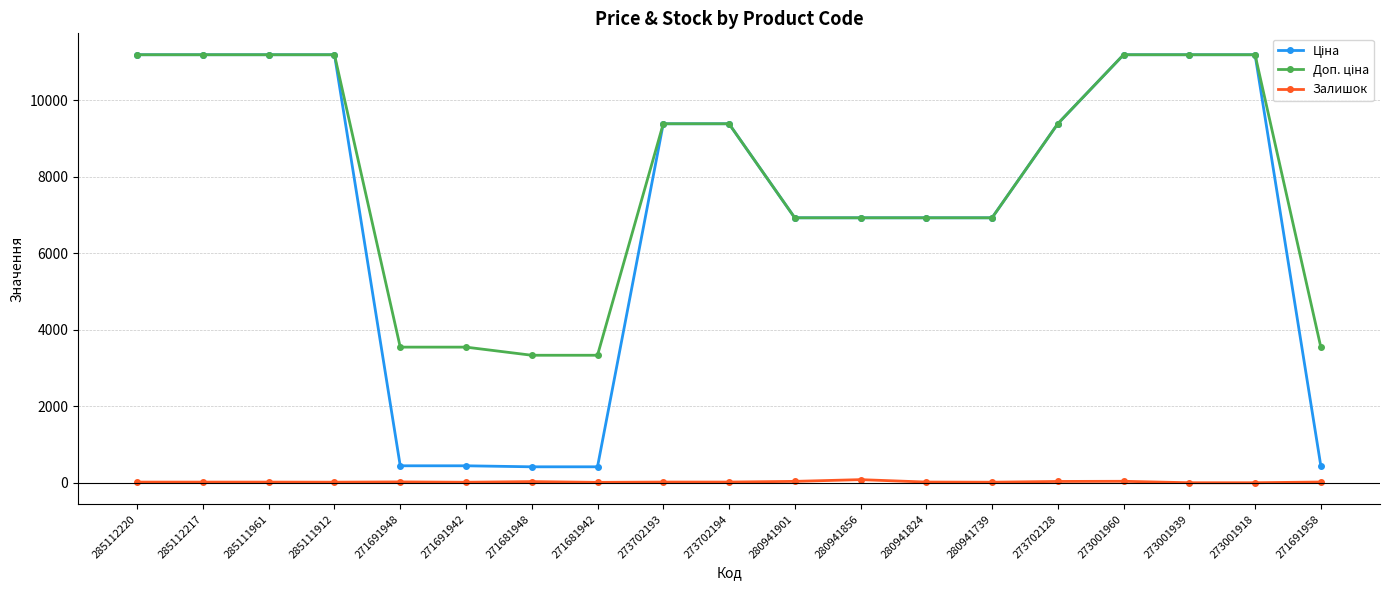

Is it true that Залишок equals 18.0 at 273702193?

True